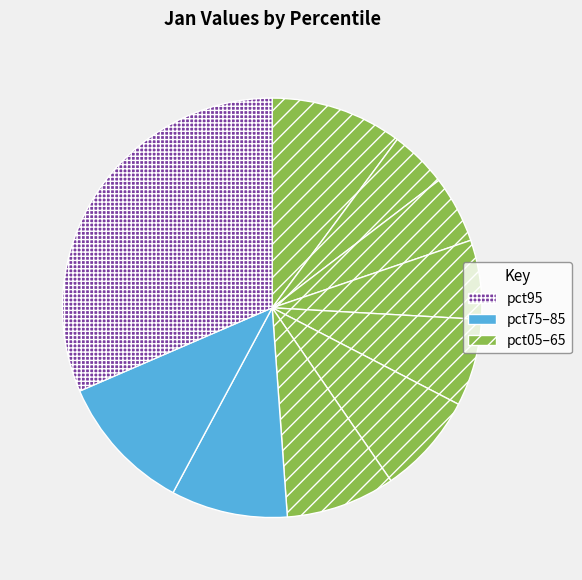

Count the number of slices in the pie.

10